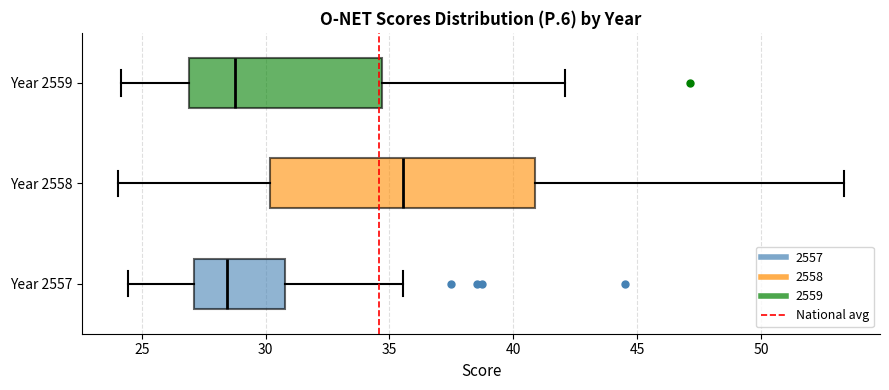

Where does the right whisker of the box for Year 2558 end on the x-axis? The values are not printed on the chart, so give them approximately, as read against the axis.

53.5